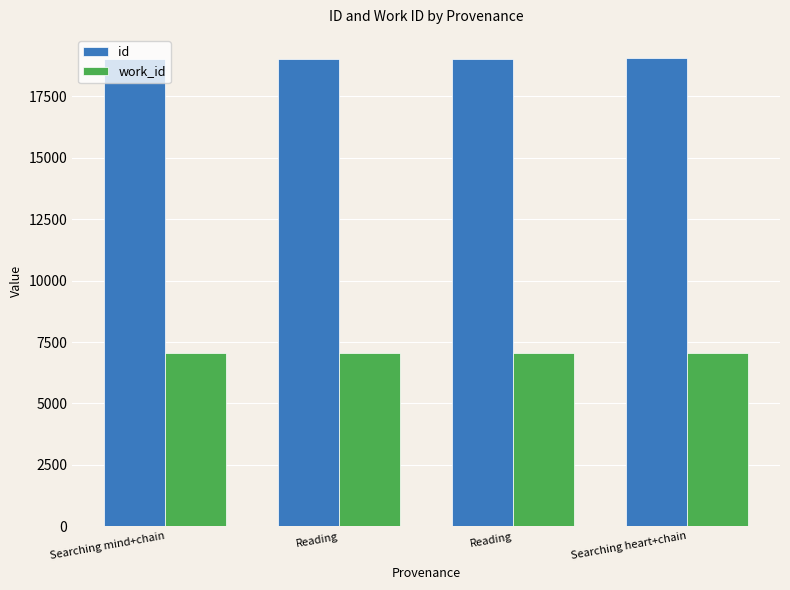

At which label does id reach its peak?

Searching heart+chain